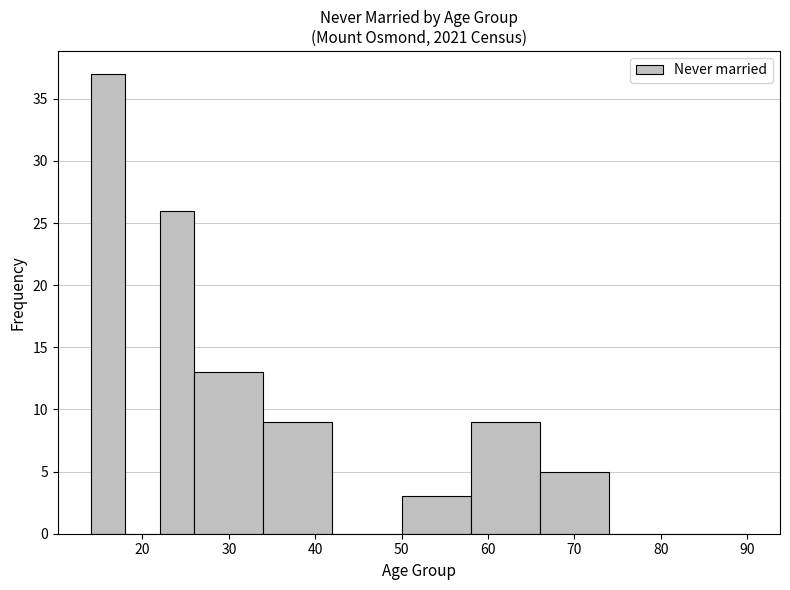

Reading left to right, transcribe this chart: for each bar, give the range it covers on the x-axis and its height. The values are not printed on the chart, so give them approximately, as read against the axis.

14 to 18: 37
18 to 22: 0
22 to 26: 26
26 to 34: 13
34 to 42: 9
42 to 50: 0
50 to 58: 3
58 to 66: 9
66 to 74: 5
74 to 82: 0
82 to 90: 0